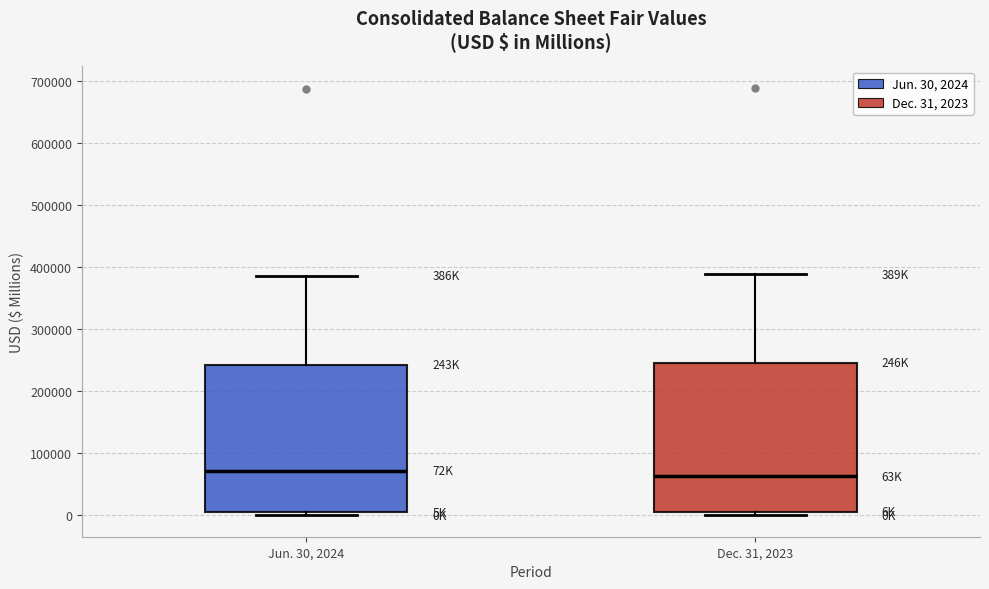

Reading left to right, transcribe this box plot: for each box, give where its median line is, the range the box spans, and where its two whiskers end, as read against the y-axis. The values are not printed on the chart, so give them approximately, as read against the axis.

Jun. 30, 2024: median 70000, box 0 to 240000, whiskers 0 (just below the box's lower edge) to 390000
Dec. 31, 2023: median 60000, box 10000 to 250000, whiskers 0 to 390000